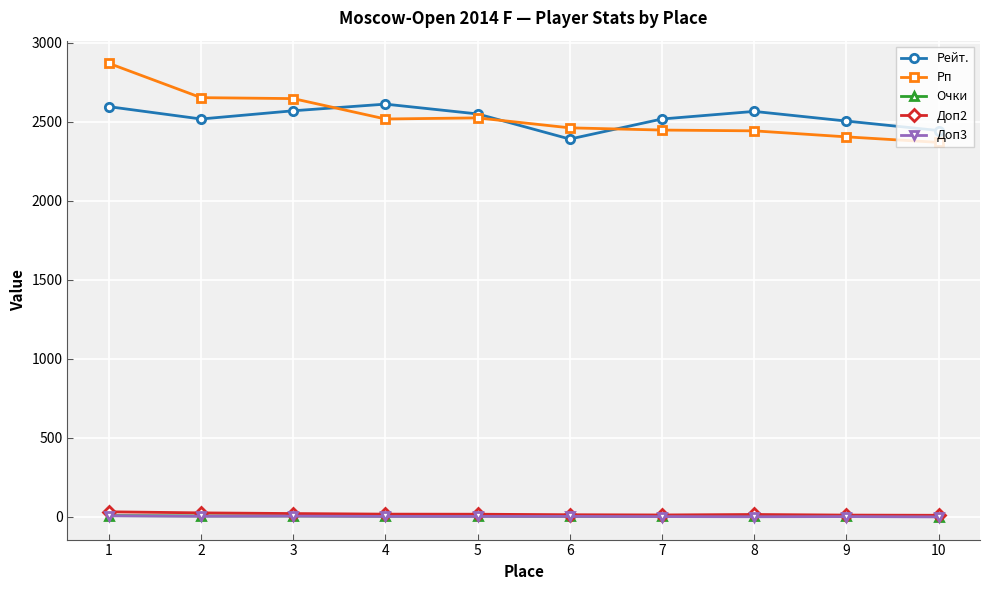

True or false: Доп2 and Рп cross at least once.

False